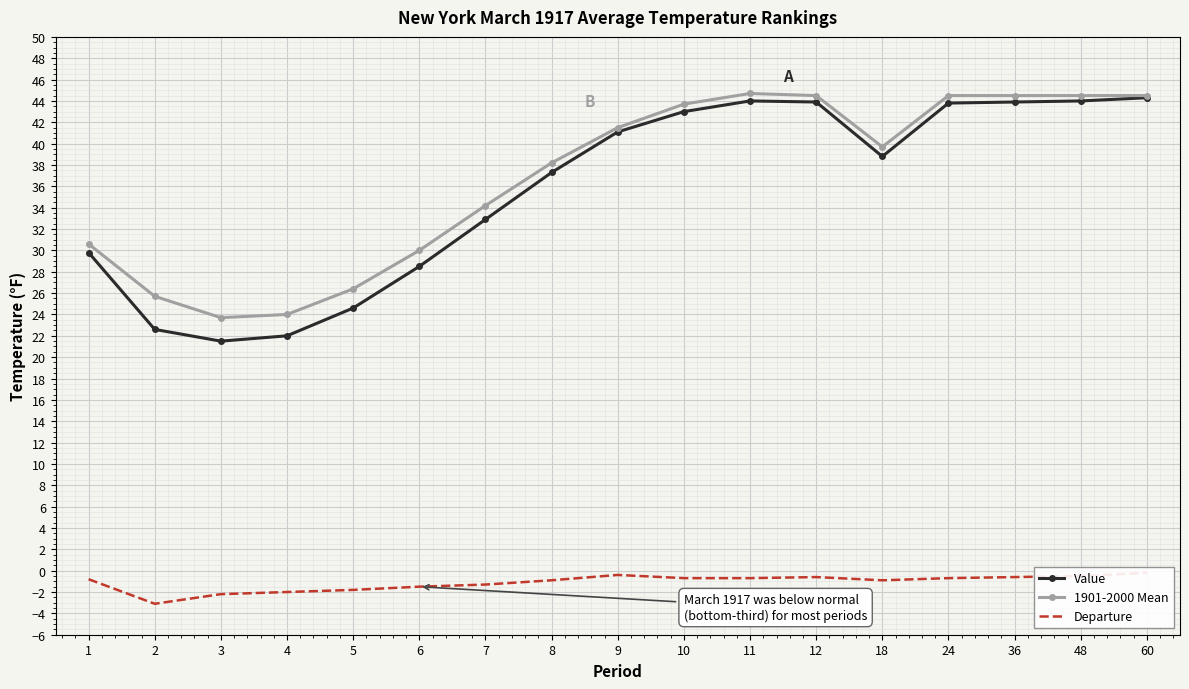

How many lines are shown in the chart?

3